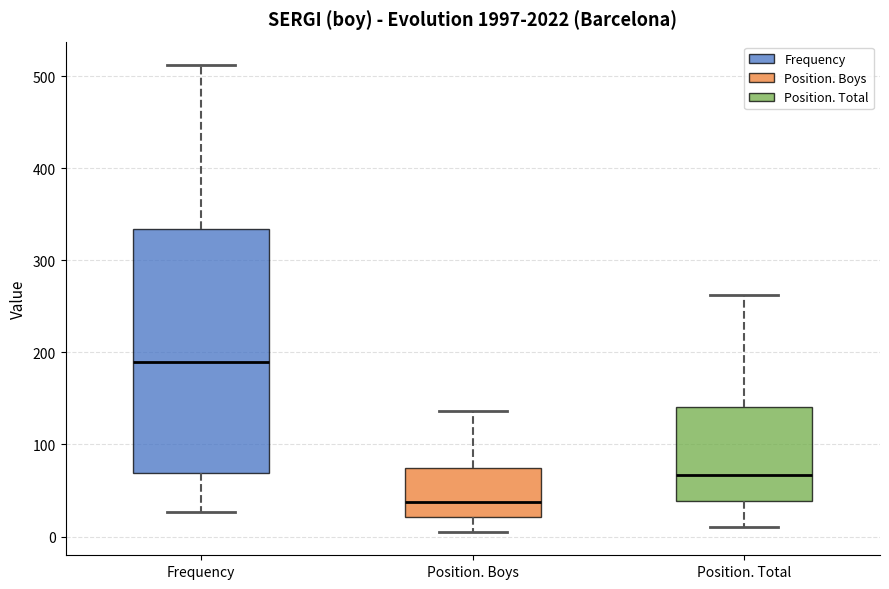

Which box has the highest median line?

Frequency